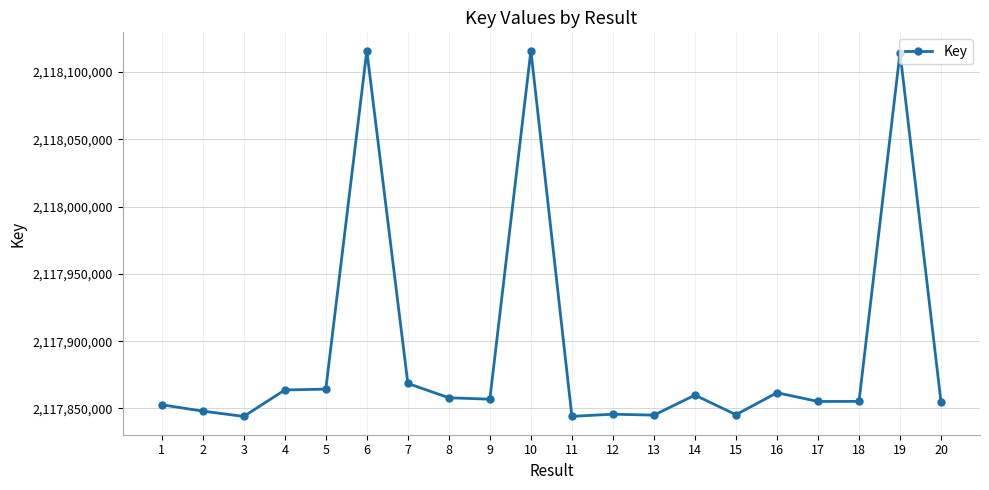

What is the minimum value shown in the chart?

2117844055